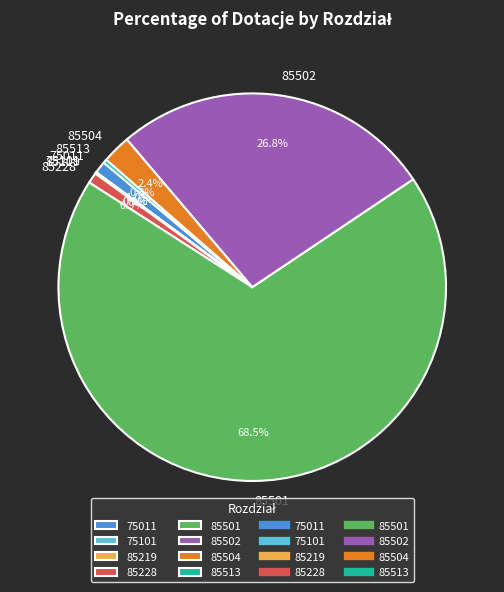

Which slice is the largest?

85501